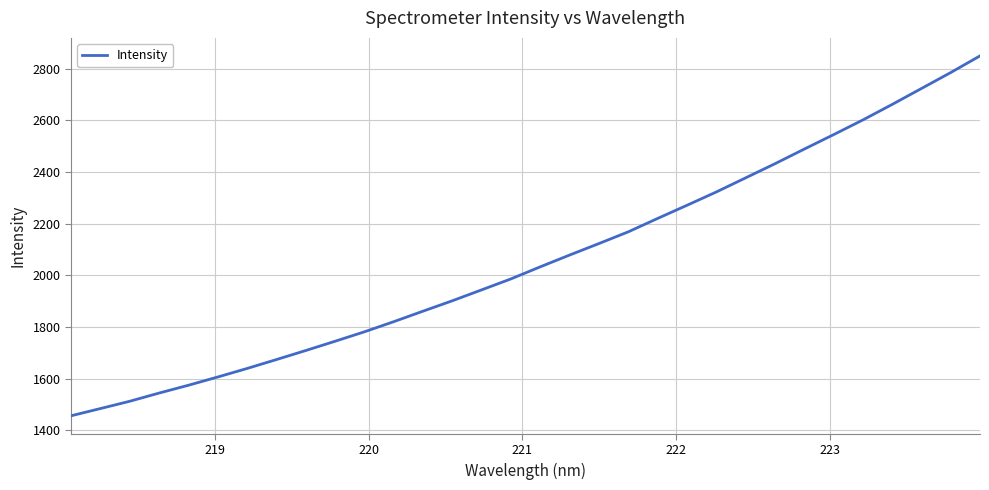

What is the maximum value shown in the chart?

2849.0